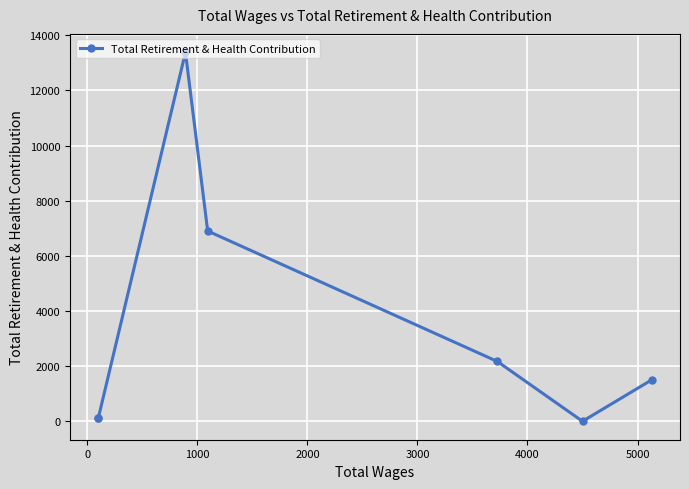

What is the greatest value displayed?

13383